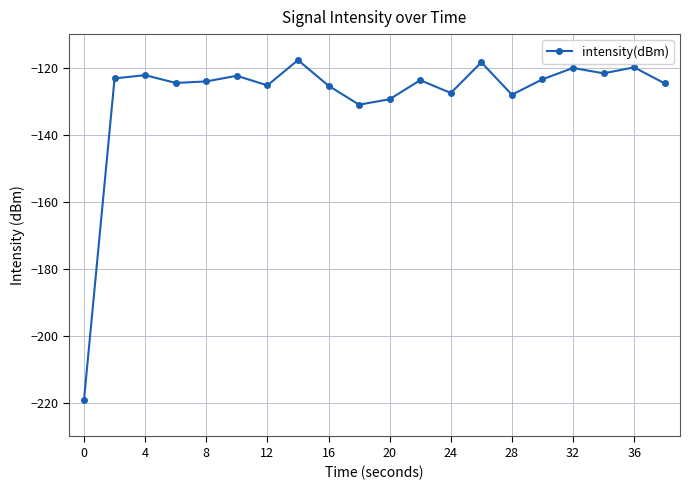

True or false: the data has more than 1 interior local peaks.

True